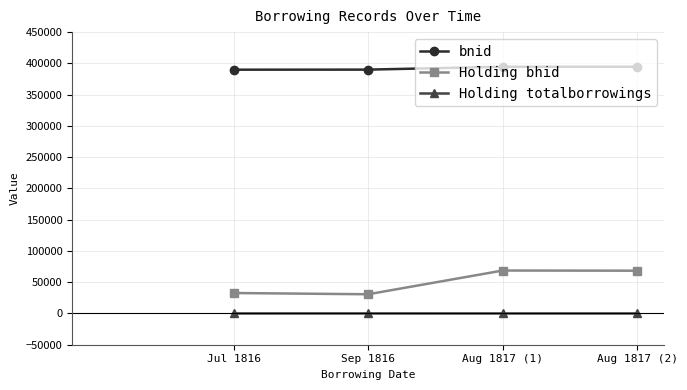

True or false: Holding totalborrowings and bnid cross at least once.

False